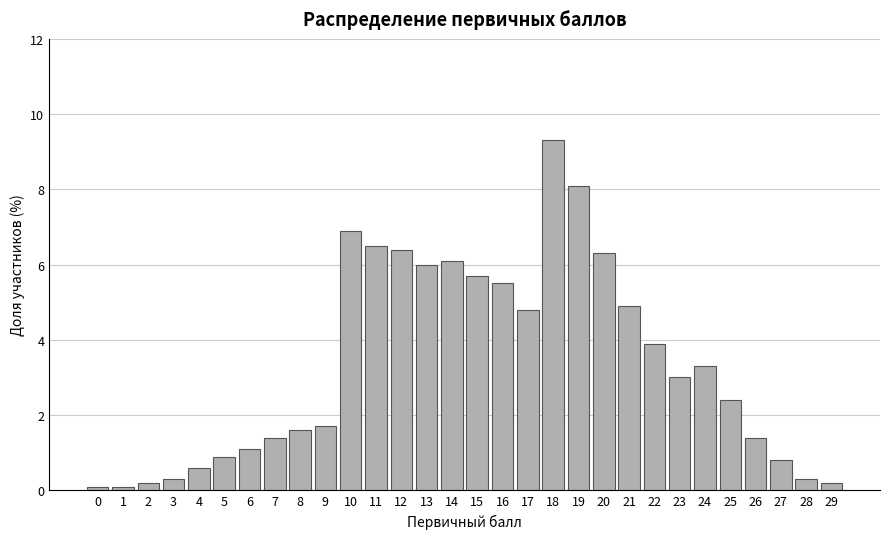

Reading right to left, what are all the values shown in this chart?

0.2	0.3	0.8	1.4	2.4	3.3	3.0	3.9	4.9	6.3	8.1	9.3	4.8	5.5	5.7	6.1	6.0	6.4	6.5	6.9	1.7	1.6	1.4	1.1	0.9	0.6	0.3	0.2	0.1	0.1